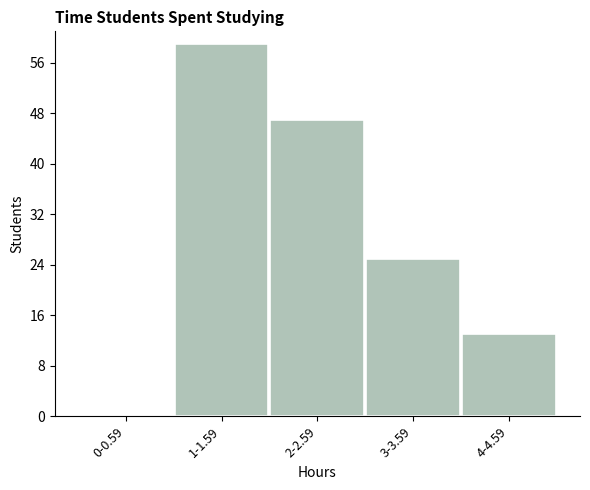

Reading left to right, list all the values displayed in this chart.

0-0.59=0	1-1.59=59	2-2.59=47	3-3.59=25	4-4.59=13